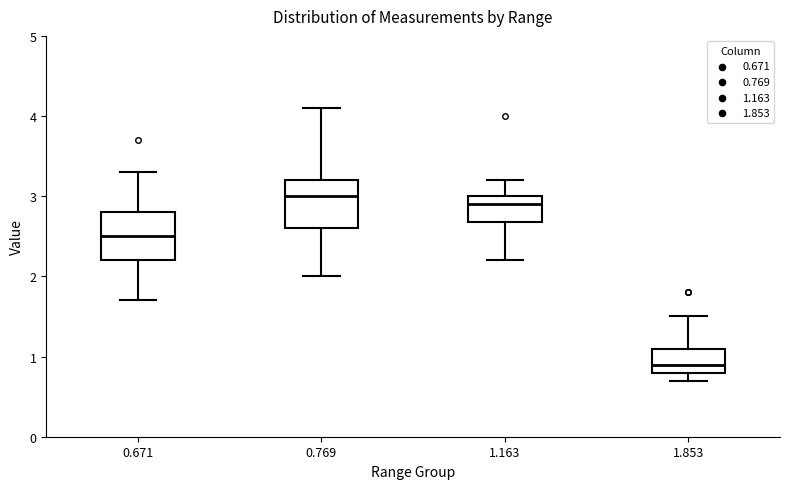

Reading left to right, transcribe this box plot: for each box, give where its median line is, the range the box spans, and where its two whiskers end, as read against the y-axis. The values are not printed on the chart, so give them approximately, as read against the axis.

0.671: median 2.5, box 2.2 to 2.8, whiskers 1.7 to 3.3
0.769: median 3.0, box 2.6 to 3.2, whiskers 2.0 to 4.1
1.163: median 2.9, box 2.7 to 3.0, whiskers 2.2 to 3.2
1.853: median 0.9, box 0.8 to 1.1, whiskers 0.7 to 1.5